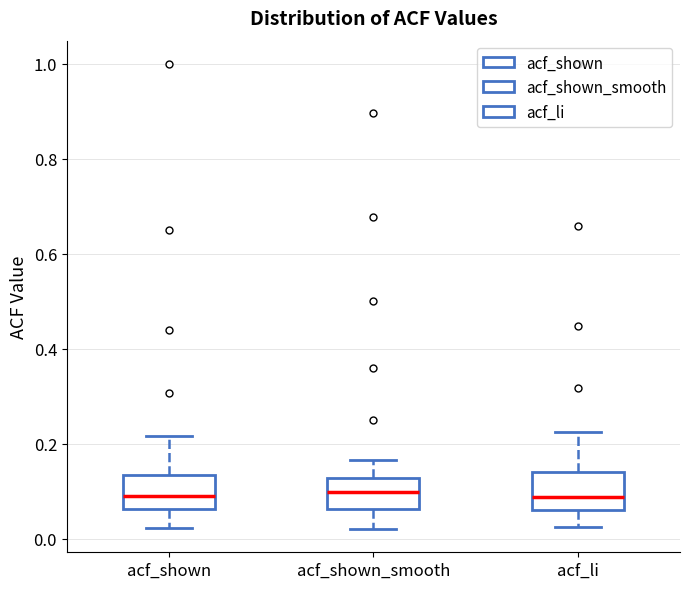

Reading left to right, transcribe this box plot: for each box, give where its median line is, the range the box spans, and where its two whiskers end, as read against the y-axis. The values are not printed on the chart, so give them approximately, as read against the axis.

acf_shown: median 0.10, box 0.06 to 0.14, whiskers 0.02 to 0.22
acf_shown_smooth: median 0.10, box 0.06 to 0.12, whiskers 0.02 to 0.16
acf_li: median 0.08, box 0.06 to 0.14, whiskers 0.02 to 0.22